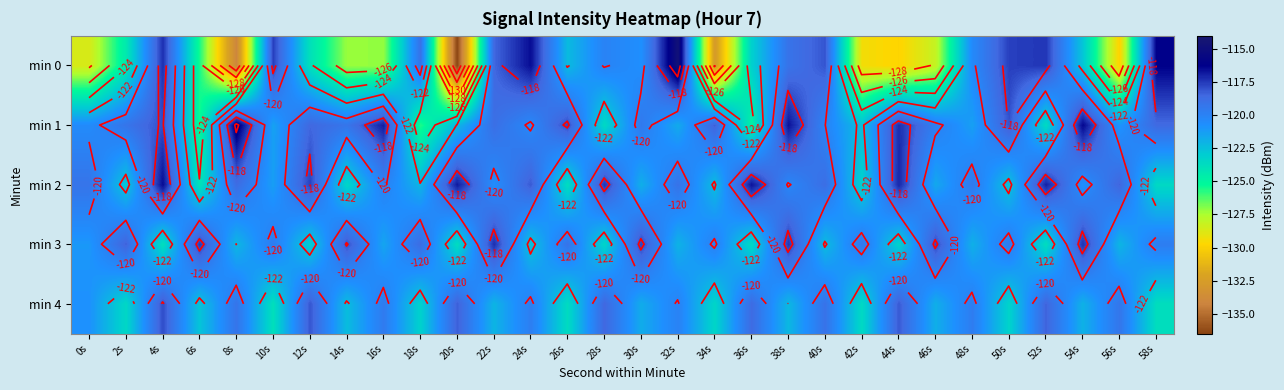

What is the difference between the maximum and minimum values in the min 0 series?

21.7